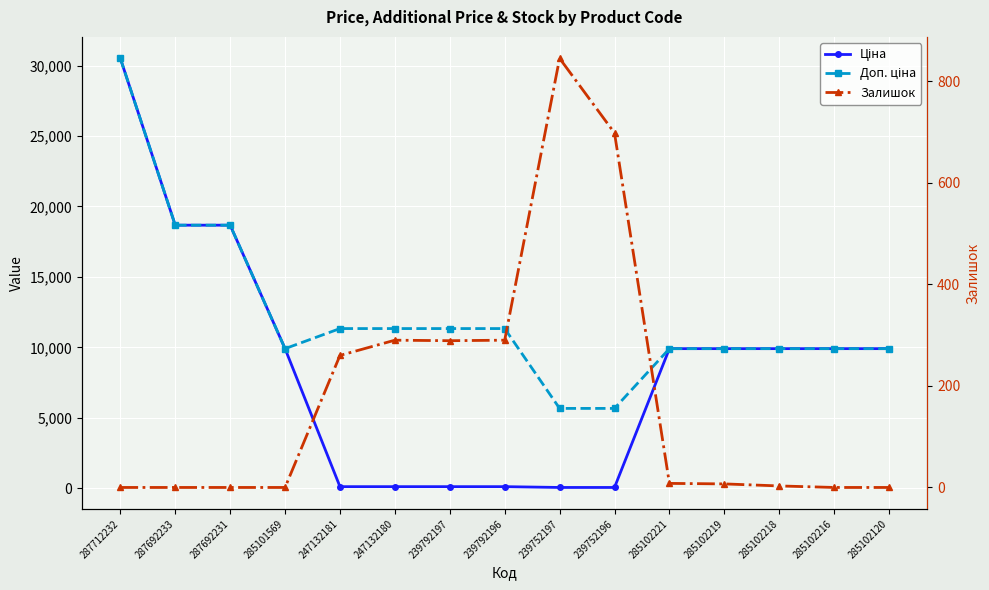

Which series has the widest spread of values?

Ціна